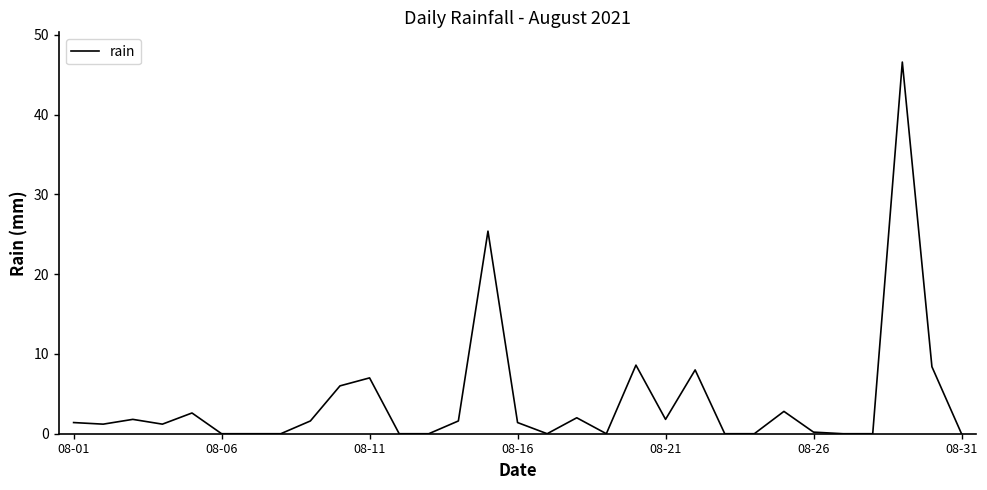

True or false: the data has more than 2 interior local peaks.

True